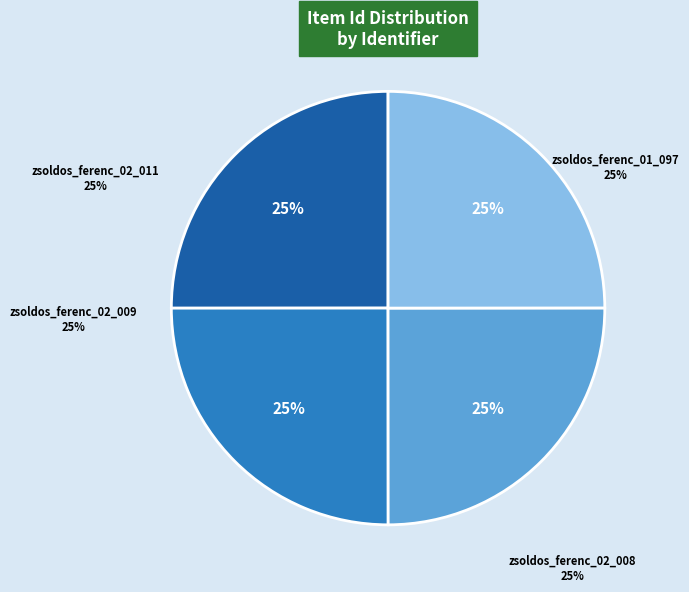

What portion of the pie excludes zsoldos_ferenc_01_097?

75.0%